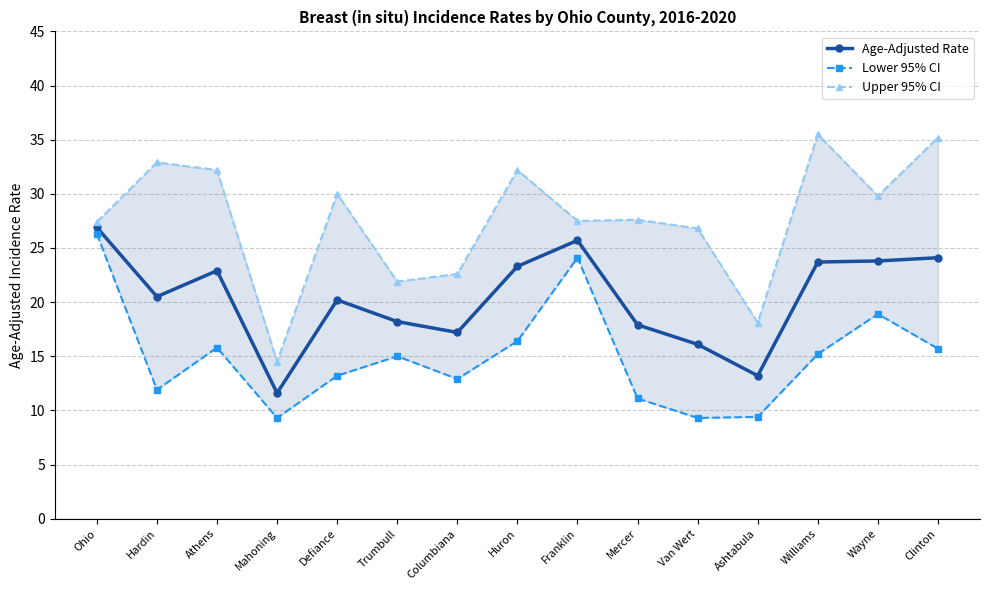

At which category is the sum across all series the highest?

Ohio